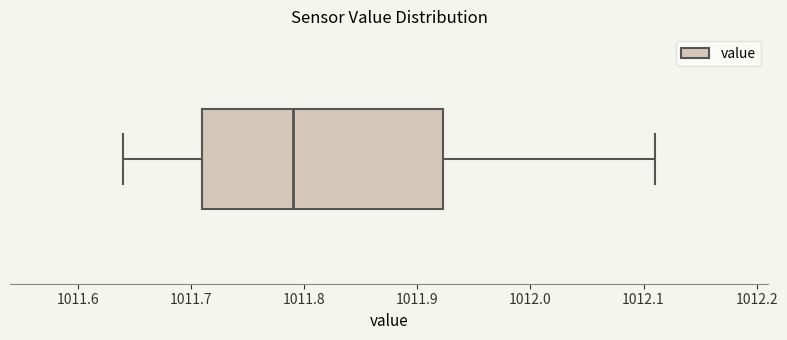

Read this box plot against the x-axis: the position of the median line, the range covered by the box, and the ends of both whiskers. The values are not printed on the chart, so give them approximately, as read against the axis.

median 1011.79, box 1011.71 to 1011.92, whiskers 1011.64 to 1012.11